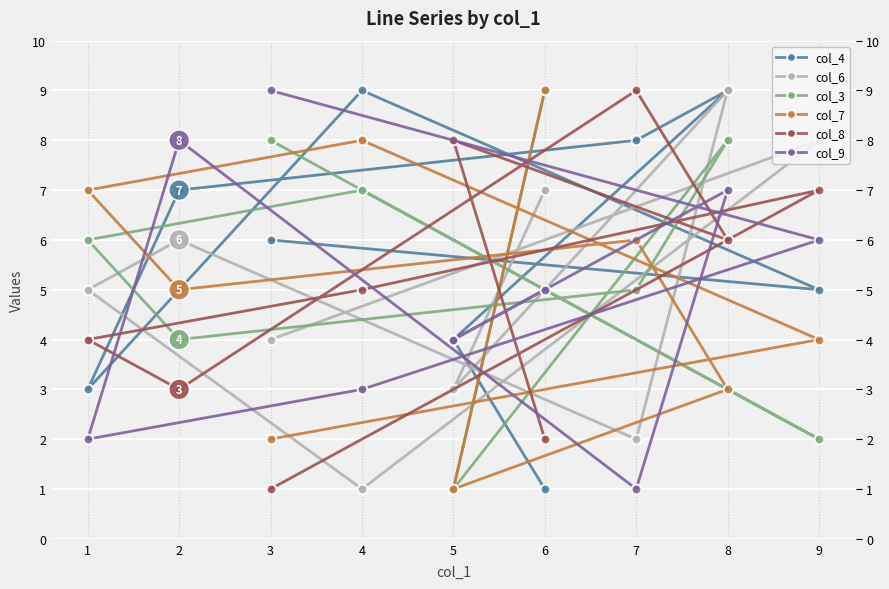

Which series ends up on top after the final intersection of col_4 and col_7?

col_4